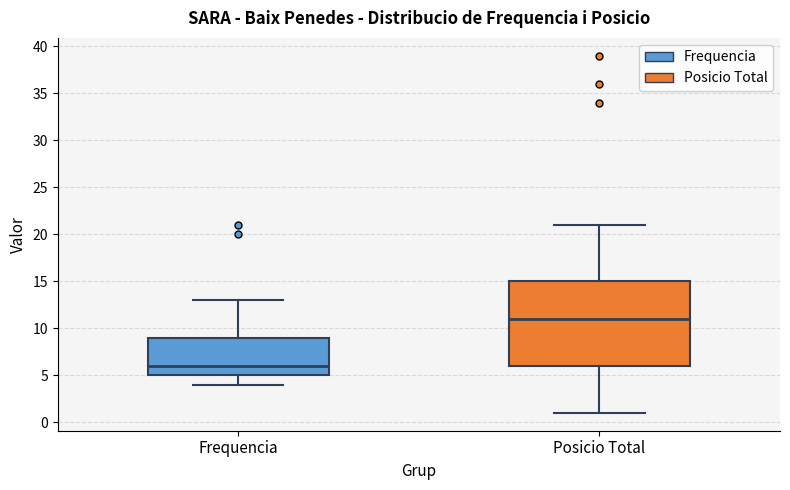

Which box is the tallest, from its lower edge to its upper edge?

Posicio Total